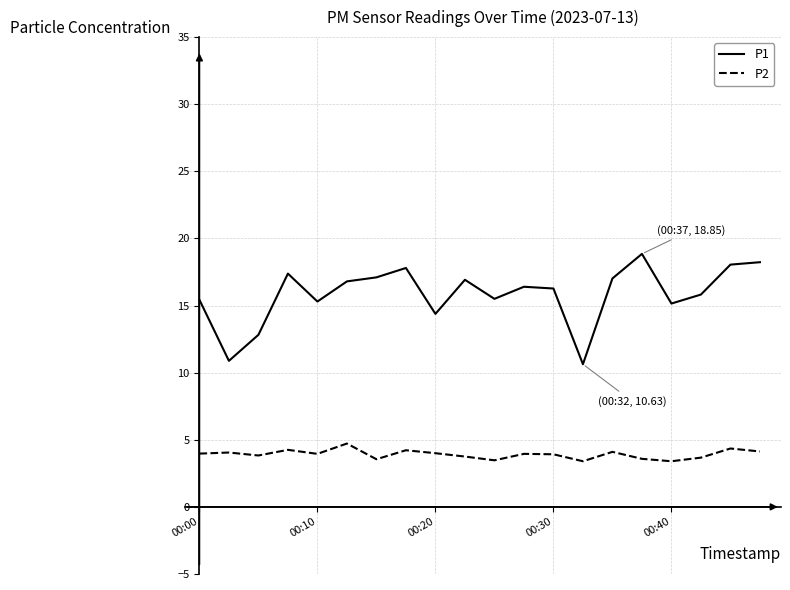

True or false: P2 and P1 cross at least once.

False